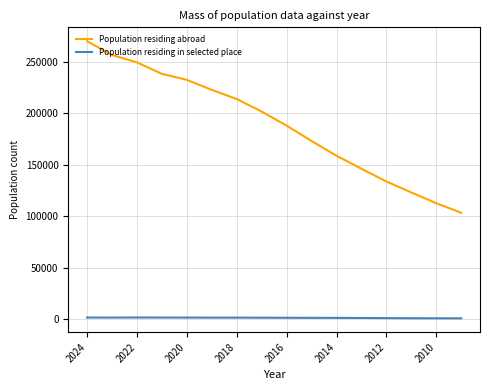

Which series has the widest spread of values?

Population residing abroad